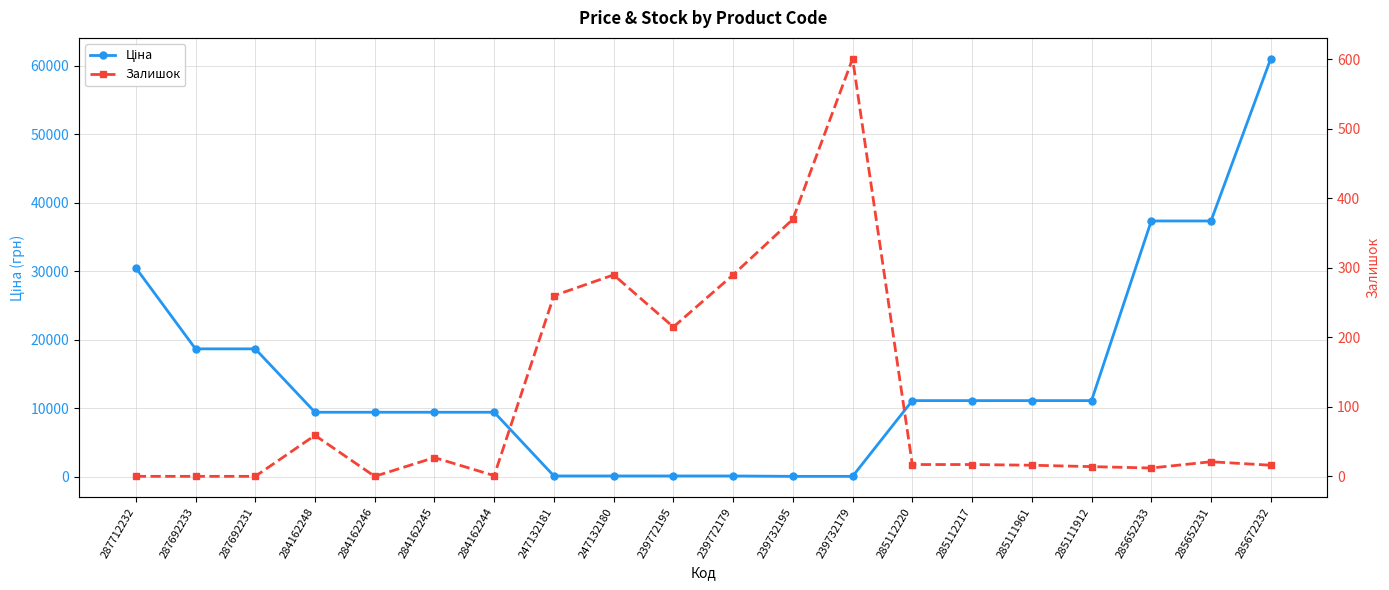

Reading left to right, list all the values displayed in this chart.

Ціна: 30512.3	18671.5	18671.5	9416.9	9416.9	9416.9	9416.9	113.3	113.3	113.3	113.3	56.7	56.7	11113.6	11113.6	11113.6	11113.6	37343.0	37343.0	61024.7
Залишок: 0.0	0.0	0.0	59.0	0.0	27.0	1.0	260.0	290.0	215.0	290.0	370.0	601.0	17.0	17.0	16.0	14.0	12.0	21.0	16.0